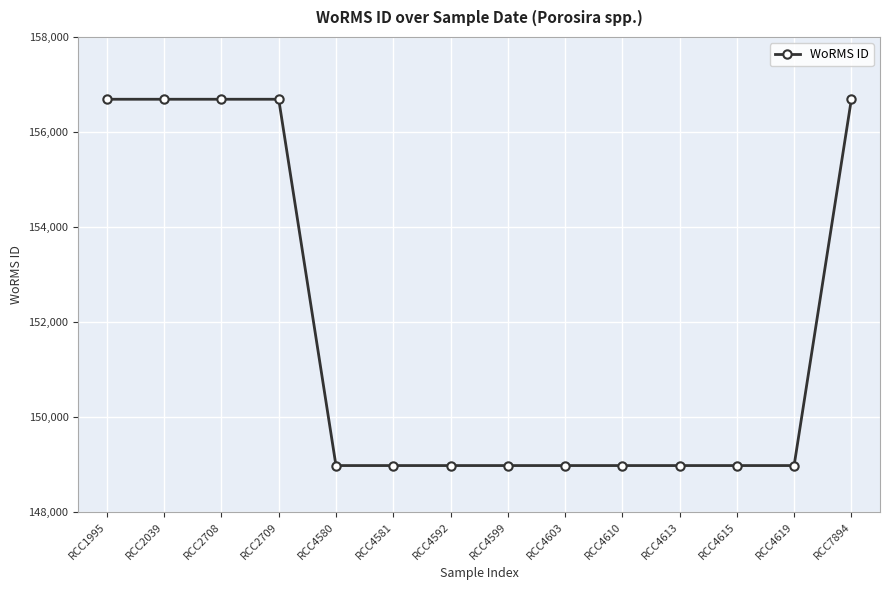

What is the sum of the values at RCC4580 and RCC2708?

305669